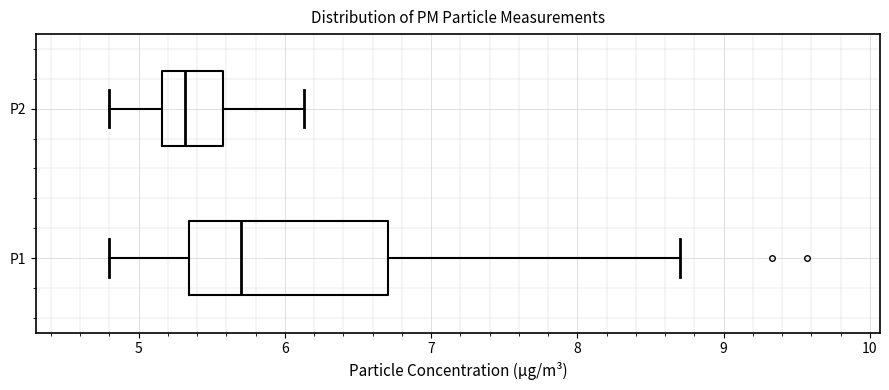

Reading bottom to top, transcribe this box plot: for each box, give where its median line is, the range the box spans, and where its two whiskers end, as read against the x-axis. The values are not printed on the chart, so give them approximately, as read against the axis.

P1: median 5.7, box 5.3 to 6.7, whiskers 4.8 to 8.7
P2: median 5.3, box 5.2 to 5.6, whiskers 4.8 to 6.1